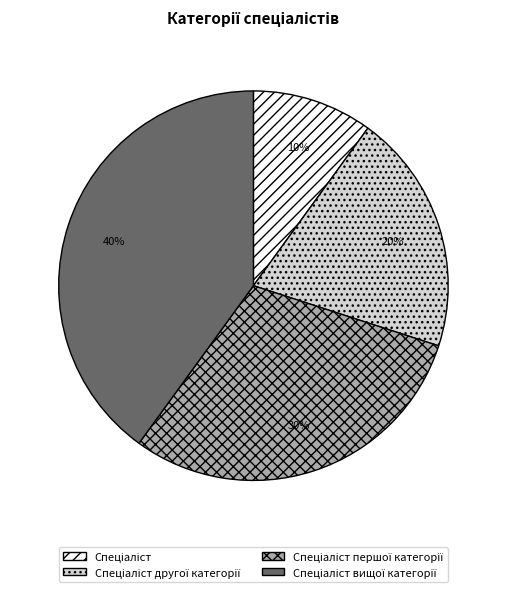

To the nearest percent, what is the average slice percentage?

25%